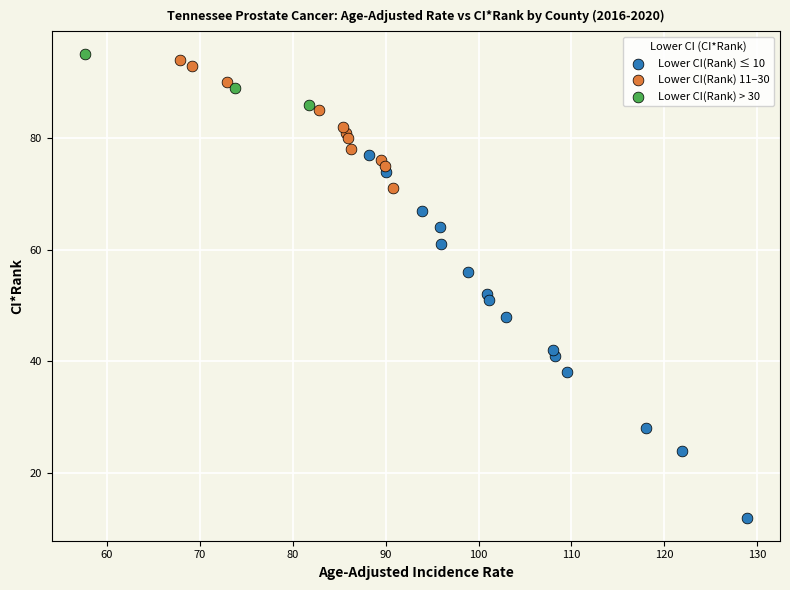

Which series contains the lowest Y value?

Lower CI(Rank) ≤ 10